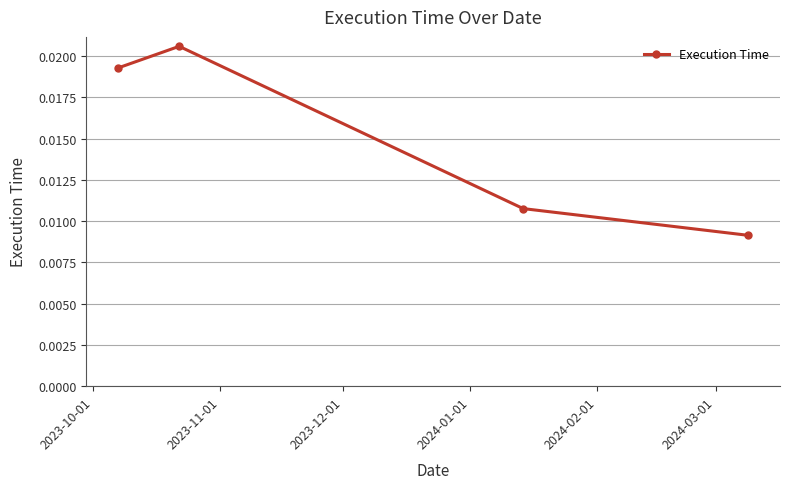

True or false: the data has more than 2 interior local peaks.

False